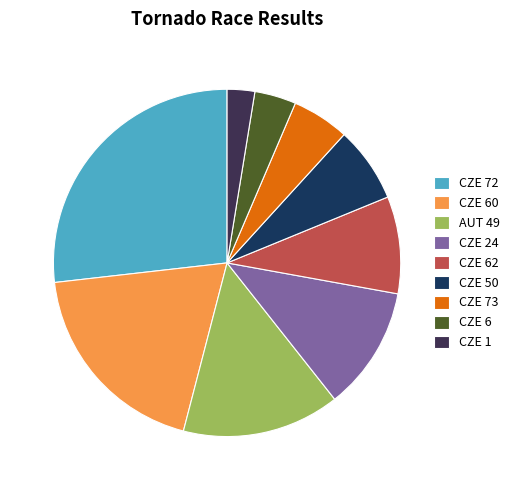

Is there any slice that represents more than half of the pie?

No